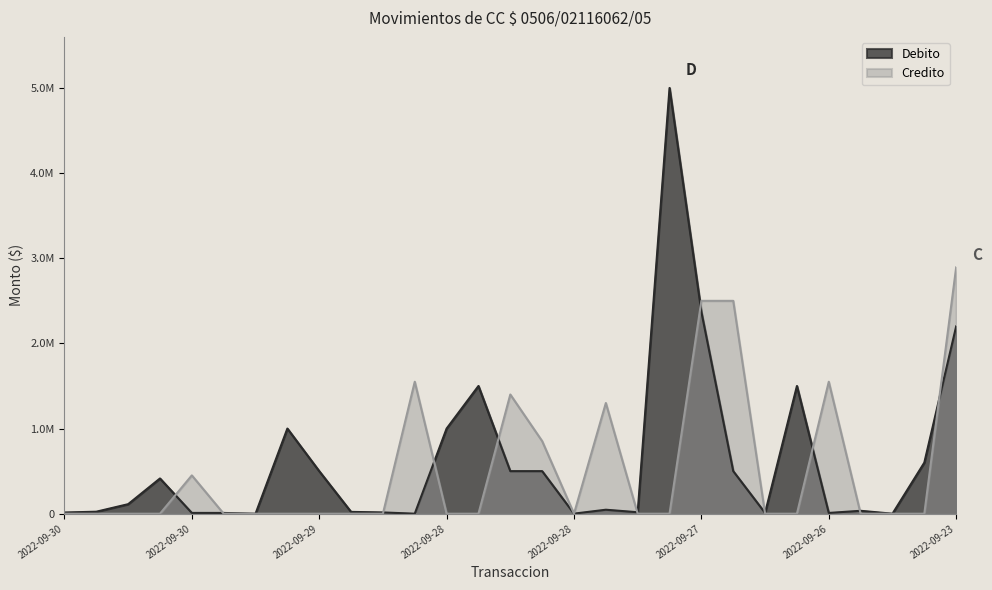

What is the label of the 20th point from the right?

2022-09-29_3